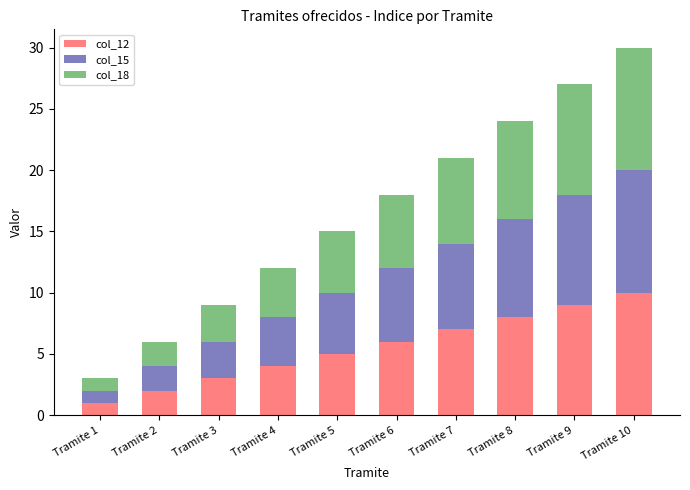

What are all the series names shown in the legend?

col_12, col_15, col_18